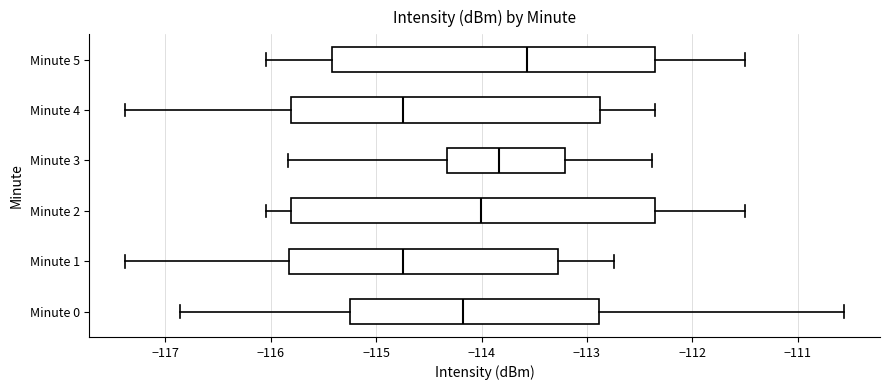

Where does the left whisker of the box for Minute 5 end on the x-axis? The values are not printed on the chart, so give them approximately, as read against the axis.

-116.0